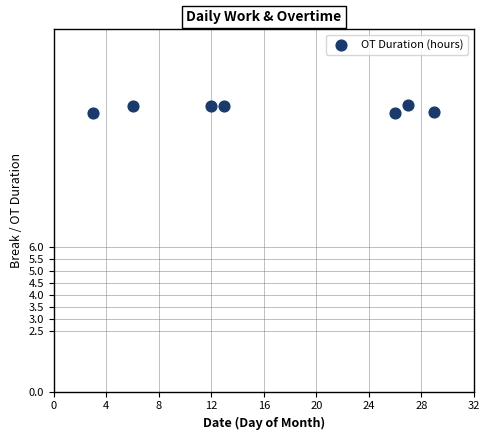

What is the range of X values (max minus min)?

26.0